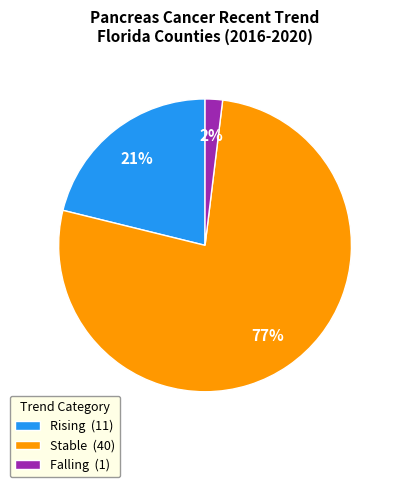

To the nearest percent, what percentage of the pie is Stable (40)?

77%